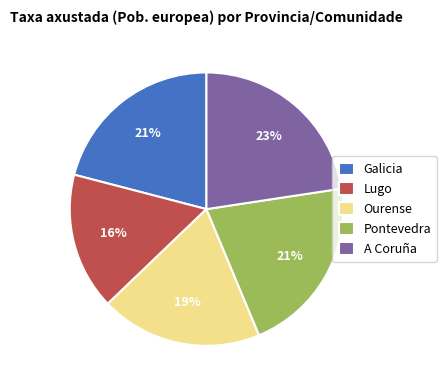

Which has a higher value, Lugo or Galicia?

Galicia